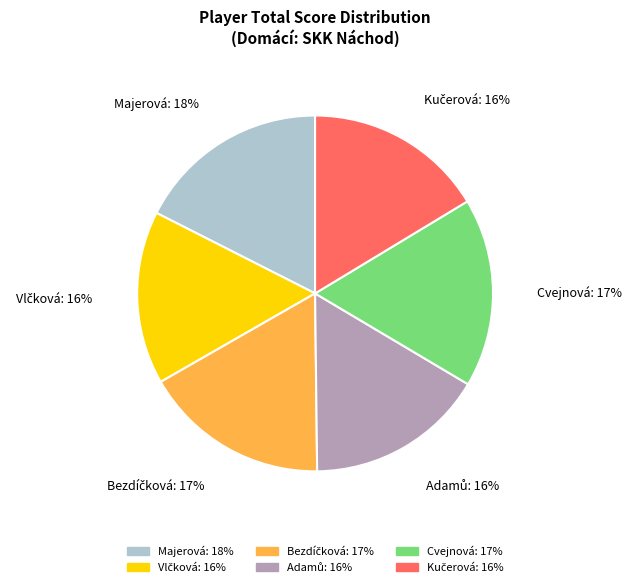

Is there any slice that represents more than half of the pie?

No